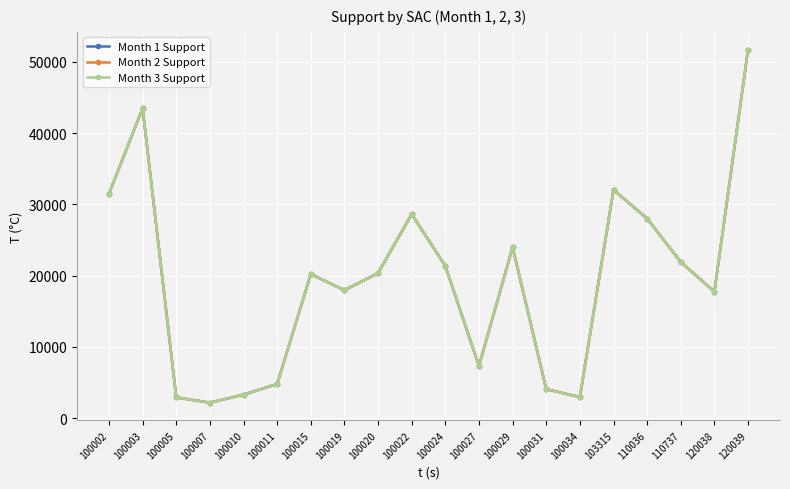

At which label does Month 3 Support first exceed 20345?

100002